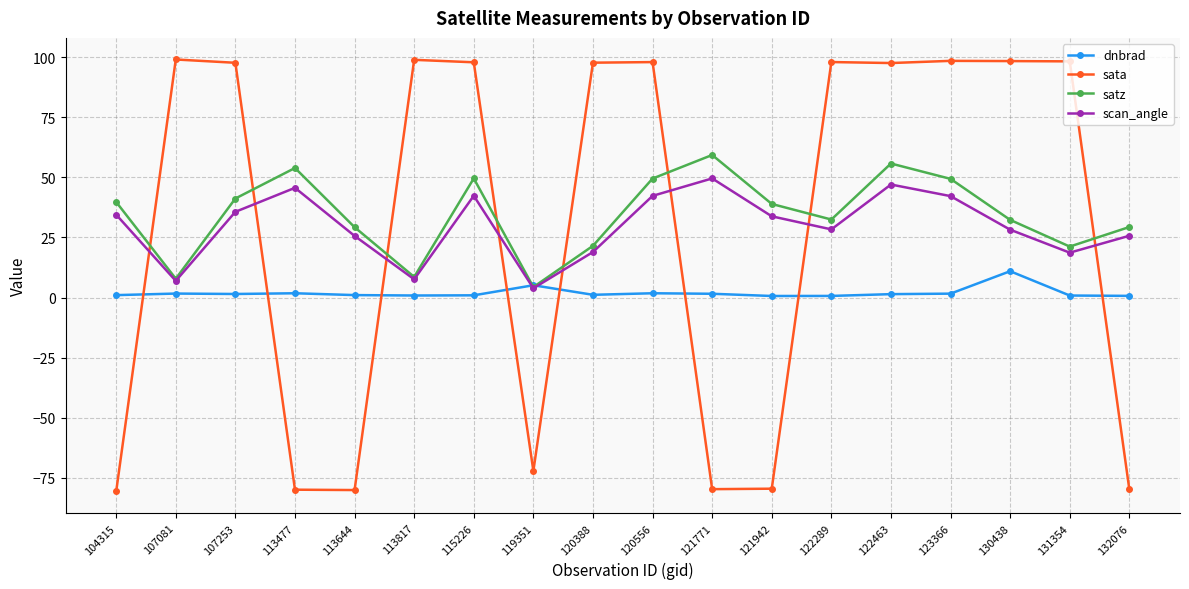

In scan_angle, how many points are higher than both neighbors (excluding endpoints)?

4